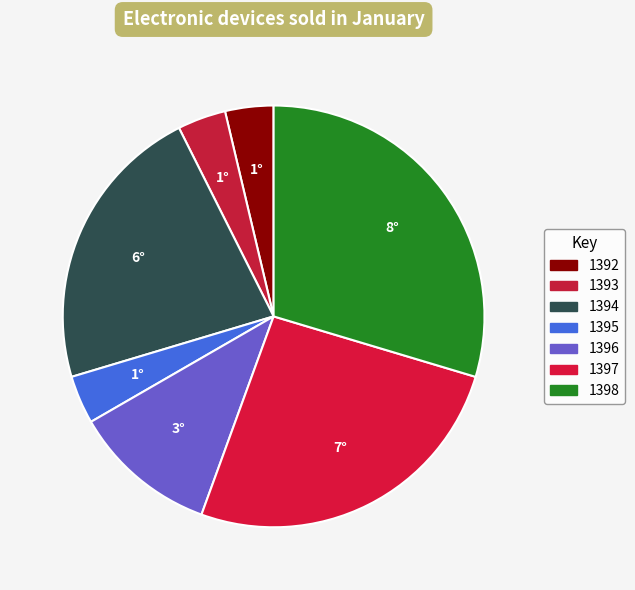

Which slice is the largest?

1398